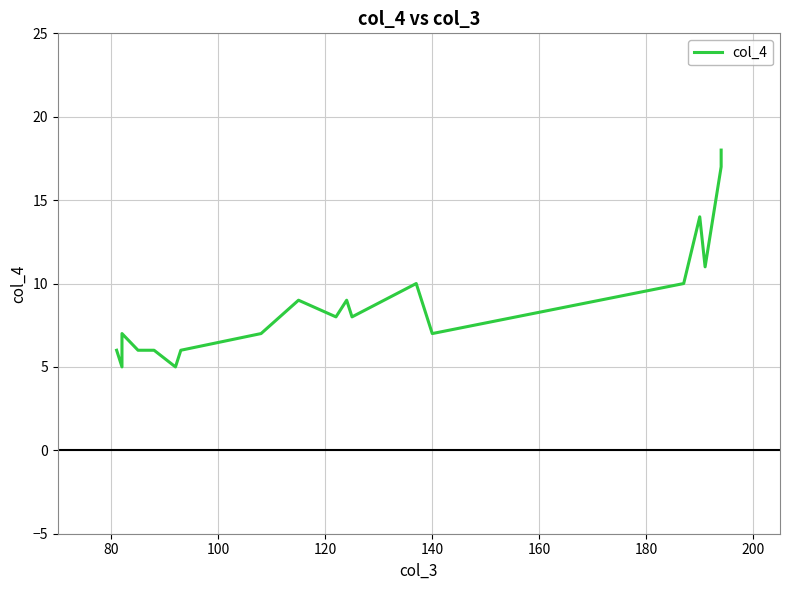

What is the sum of all values?

176